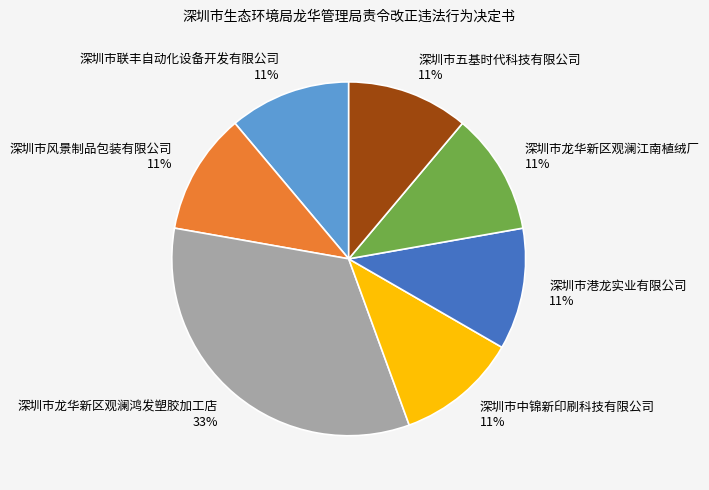

Do 深圳市风景制品包装有限公司 and 深圳市五基时代科技有限公司 together represent more than half of the pie?

No